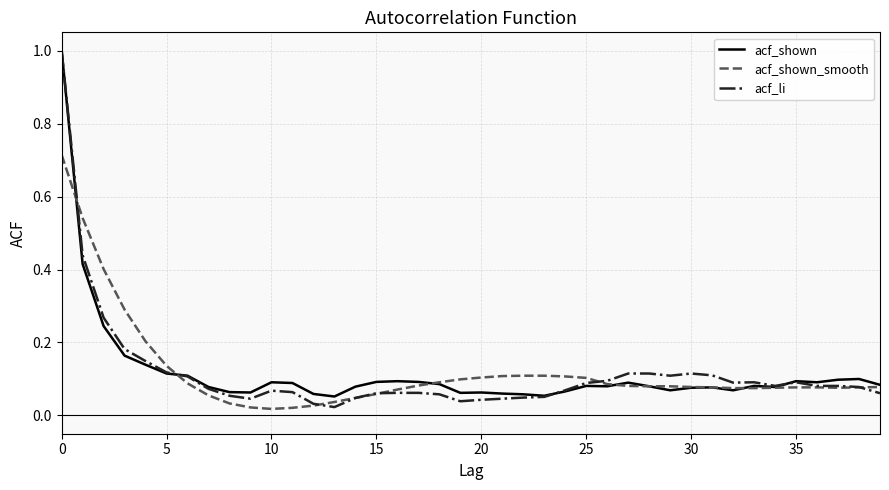

What is the highest value of the acf_shown series?

1.0